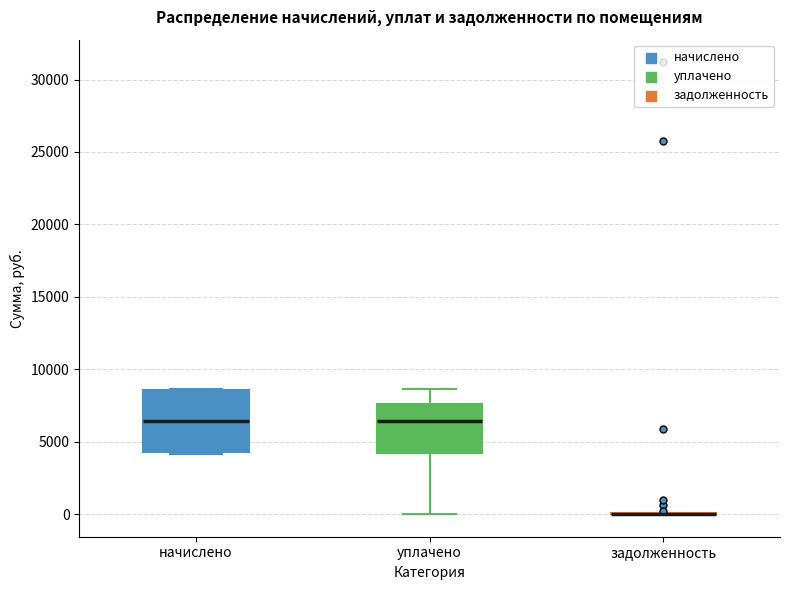

Reading left to right, transcribe this box plot: for each box, give where its median line is, the range the box spans, and where its two whiskers end, as read against the y-axis. The values are not printed on the chart, so give them approximately, as read against the axis.

начислено: median 6500, box 4500 to 8500, whiskers 4000 to 8500
уплачено: median 6500, box 4500 to 7500, whiskers 0 to 8500
задолженность: box collapsed to a line at 0, whiskers 0 to 0